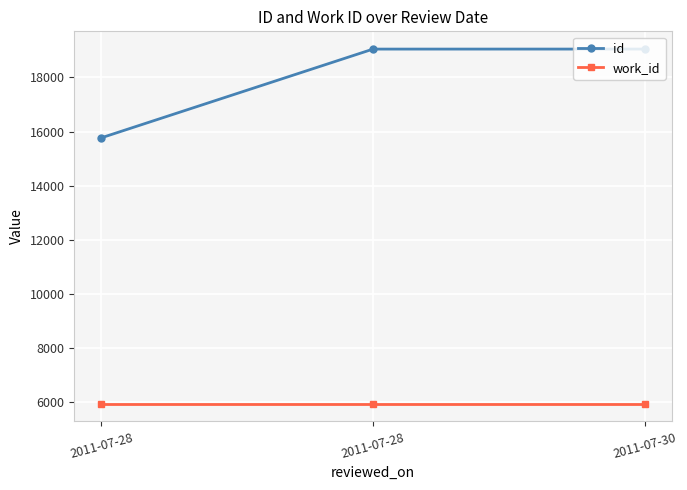

Rank the series by their average value, from highest to lowest.

id, work_id